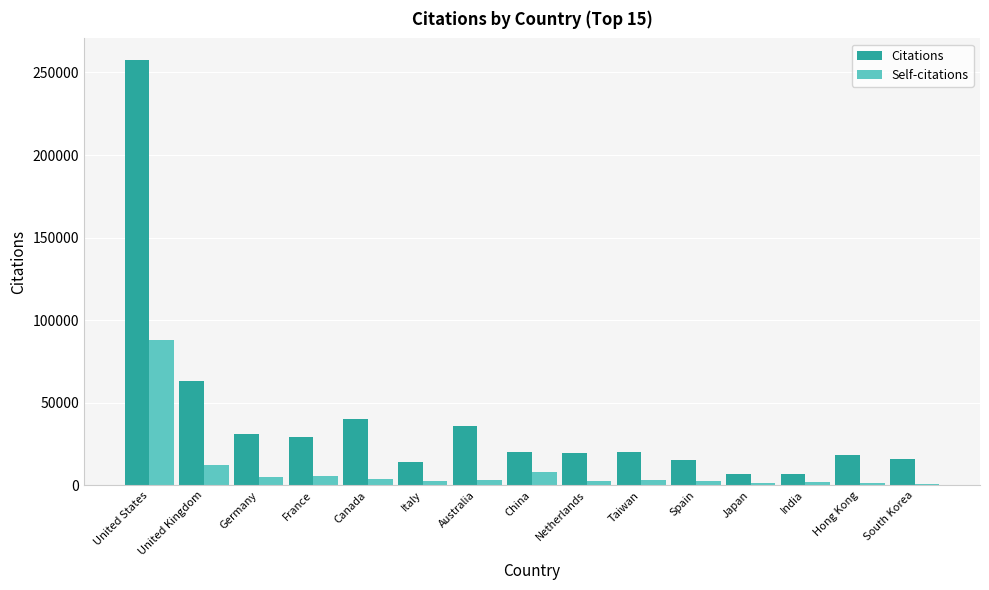

Where does the Self-citations series first go above 3224?

United States